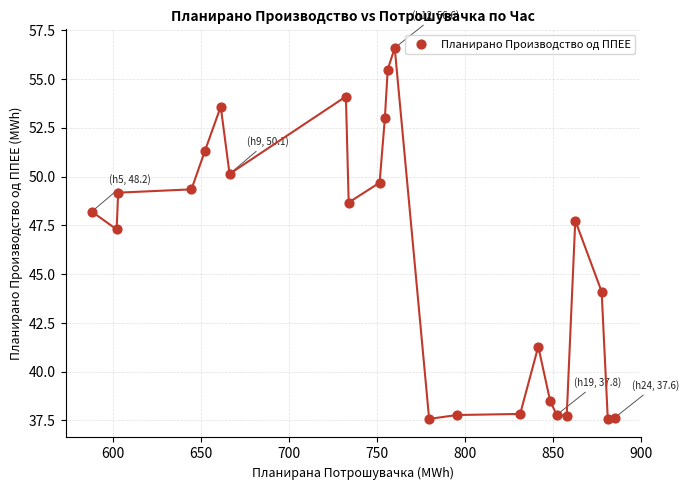

What is the range of Y values (max minus min)?

19.0